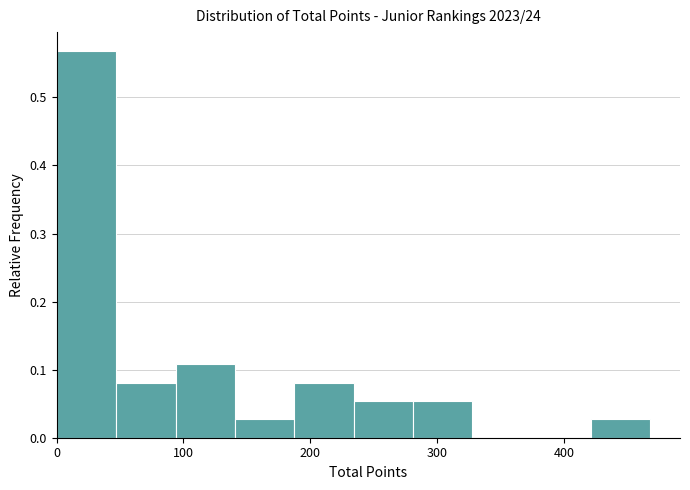

Reading left to right, list every bar in this chart as the range it spans on the x-axis followed by its height. Neither the bar edges nor the heights are printed on the chart, so give them approximately, as read against the axes.

0 to 50: 0.57
50 to 90: 0.08
90 to 140: 0.11
140 to 190: 0.03
190 to 230: 0.08
230 to 280: 0.05
280 to 330: 0.05
330 to 370: 0
370 to 420: 0
420 to 470: 0.03